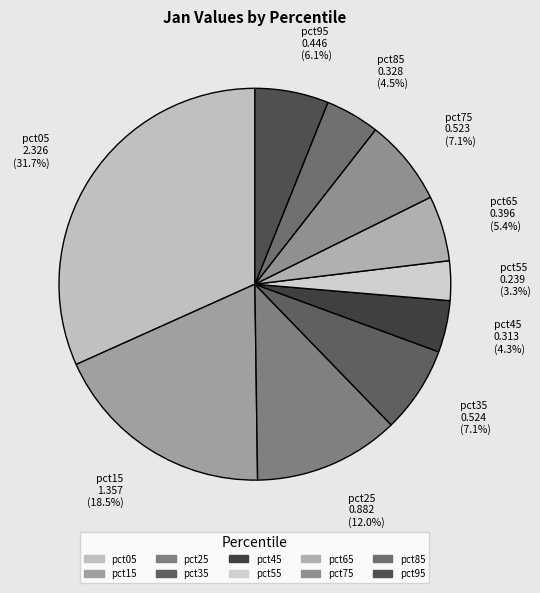

How many slices are in this pie chart?

10